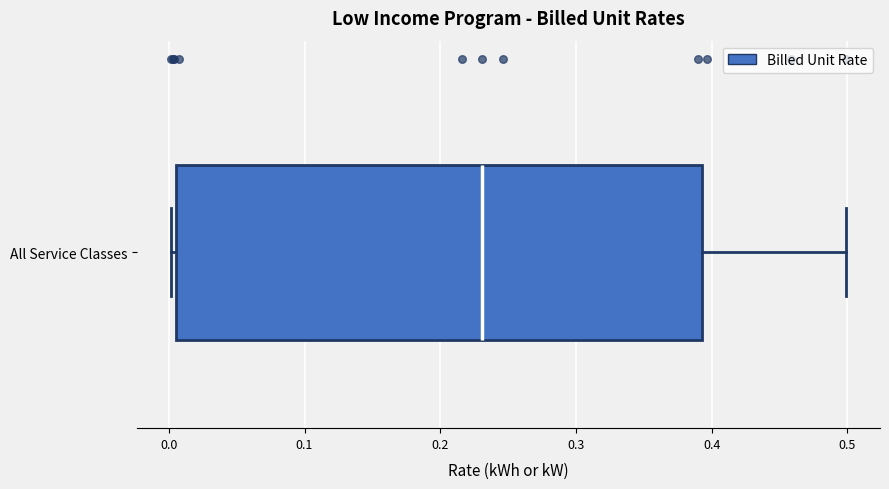

Transcribe this box plot: give where the median line is, the range the box spans, and where the two whiskers end, as read against the x-axis. The values are not printed on the chart, so give them approximately, as read against the axis.

median 0.23, box 0.01 to 0.39, whiskers 0.00 to 0.50